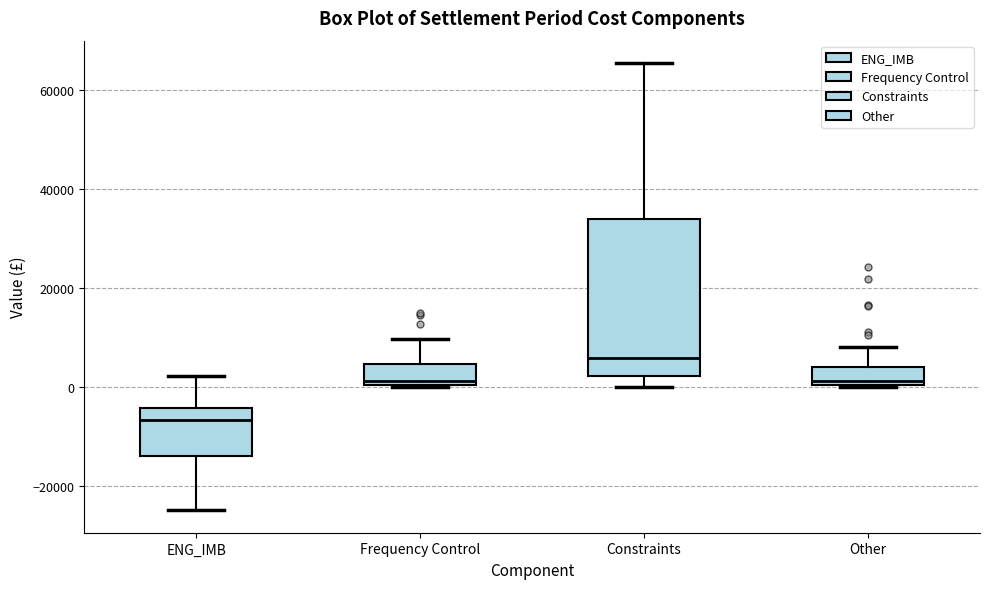

Which box is the tallest, from its lower edge to its upper edge?

Constraints